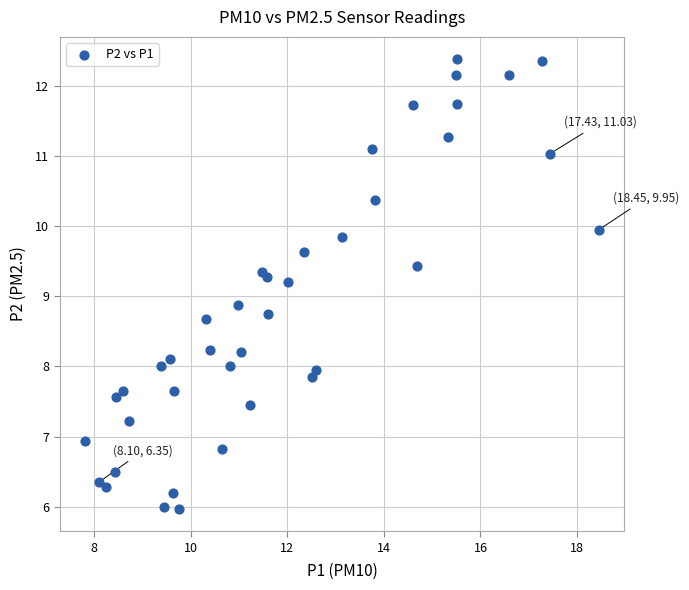

What is the range of X values (max minus min)?

10.6